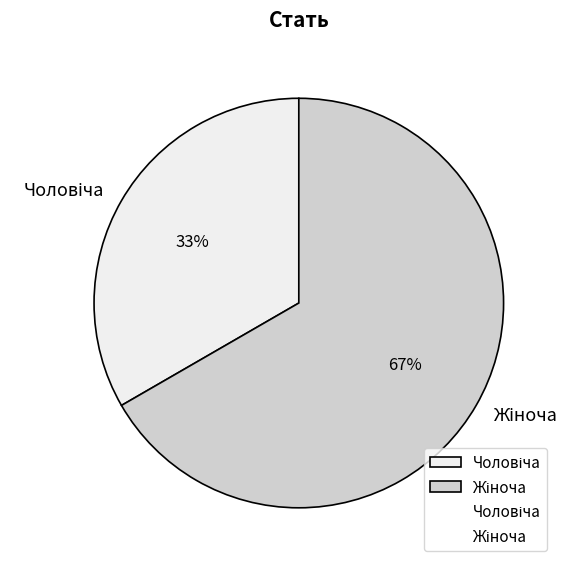

How many segments does this pie chart have?

2